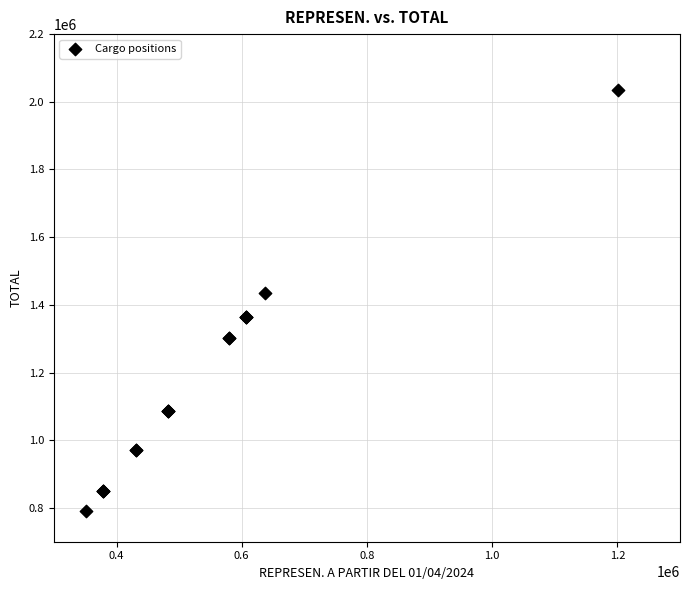

What Y value in the scatter plot is closest to 1412749?

1433717.9